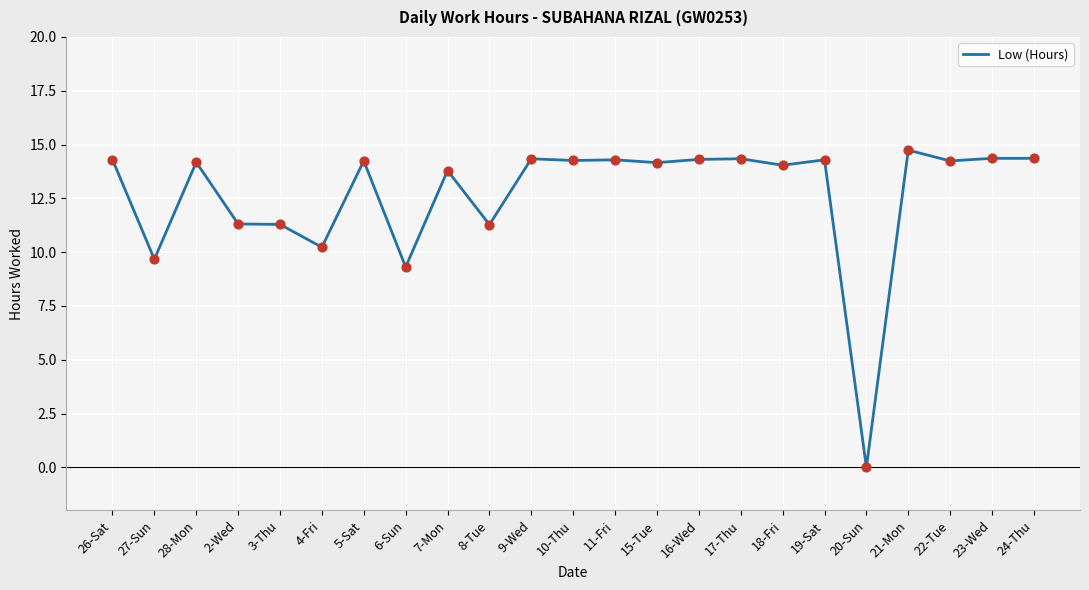

Approximately how many times larger is the value at 24-Thu compared to 19-Sat?

1.0